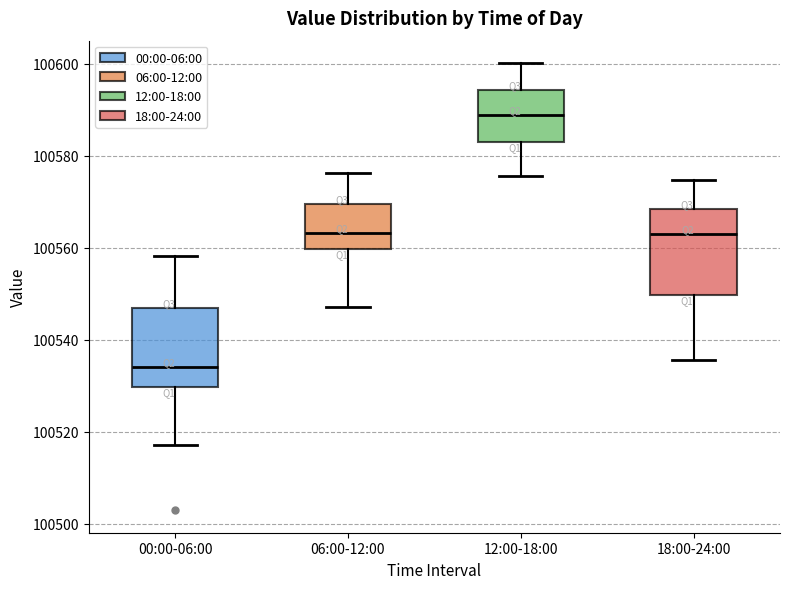

Reading left to right, read every box against the y-axis: the position of its median line, the range the box covers, and the ends of its whiskers. The values are not printed on the chart, so give them approximately, as read against the axis.

00:00-06:00: median 100534, box 100530 to 100546, whiskers 100518 to 100558
06:00-12:00: median 100564, box 100560 to 100570, whiskers 100548 to 100576
12:00-18:00: median 100588, box 100582 to 100594, whiskers 100576 to 100600
18:00-24:00: median 100562, box 100550 to 100568, whiskers 100536 to 100574